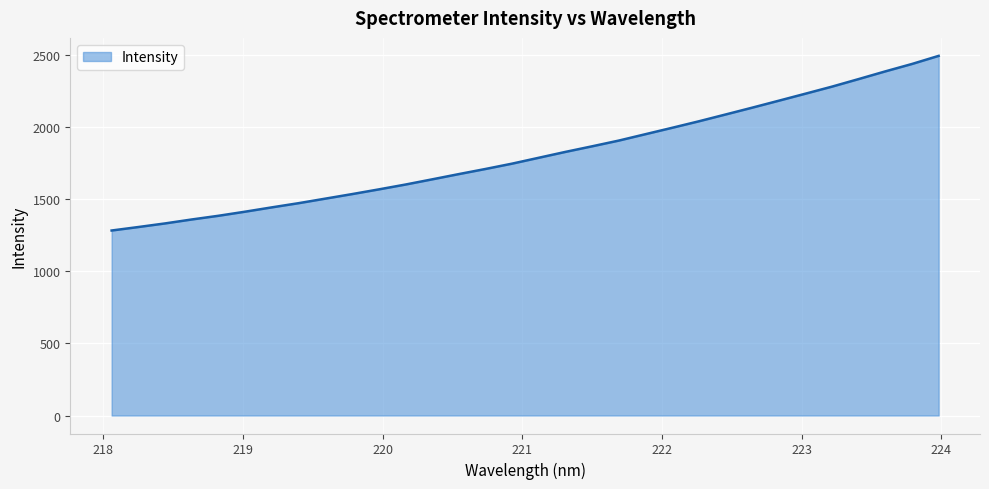

What is the maximum value shown in the chart?

2495.3